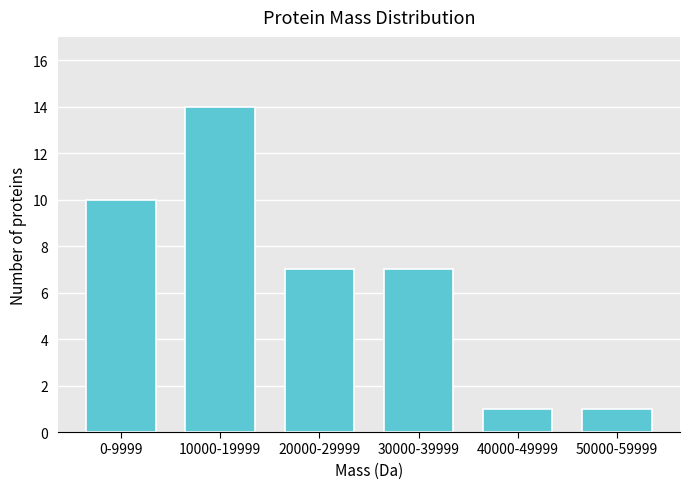

Reading left to right, what are all the values shown in this chart?

0-9999=10	10000-19999=14	20000-29999=7	30000-39999=7	40000-49999=1	50000-59999=1